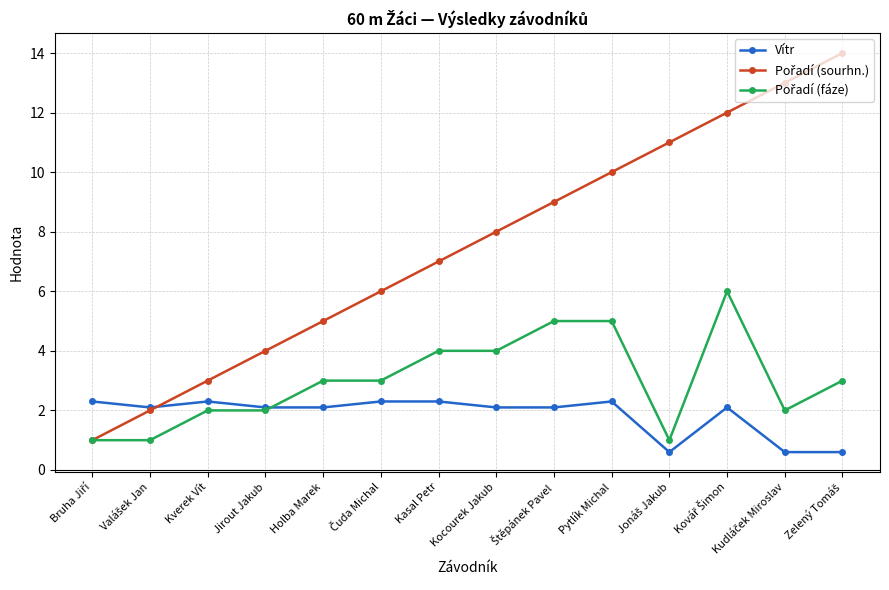

What is the minimum value shown in the chart?

0.6